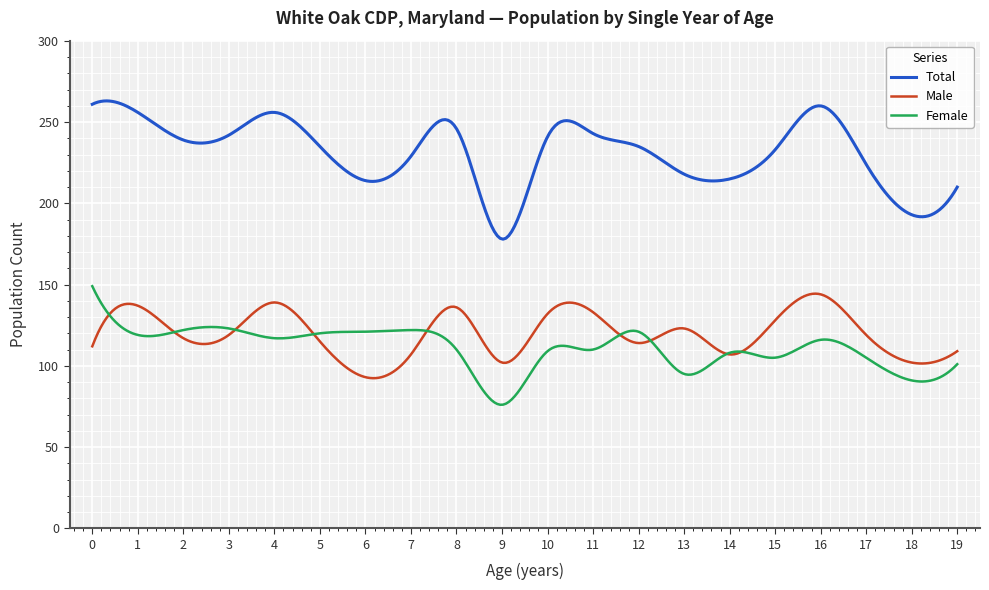

What is the lowest value of the Total series?

177.9